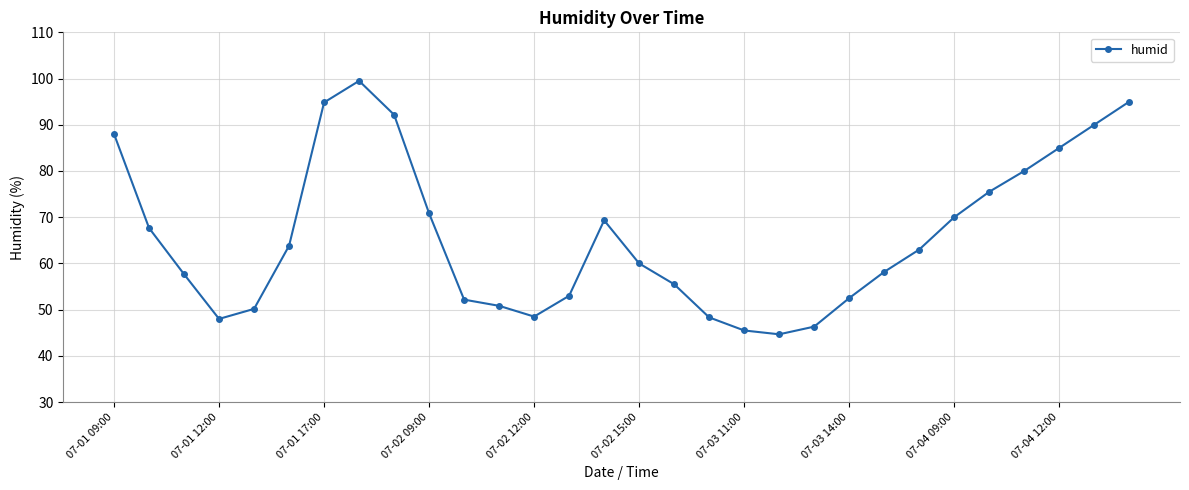

What is the value of the 17th point from the left?

55.5